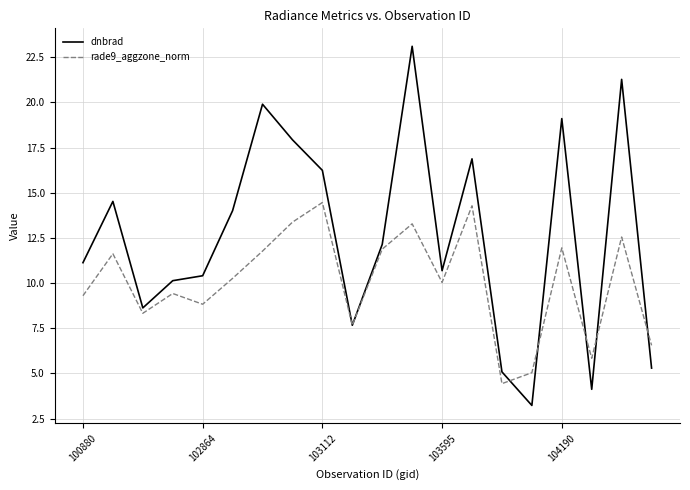

Which series has the largest total across all categories?

dnbrad